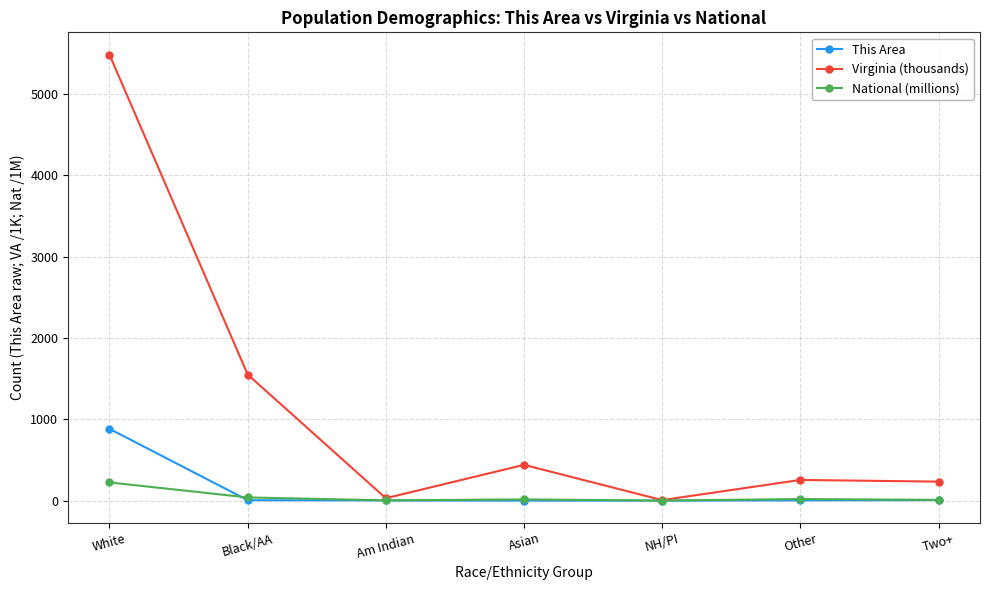

What is the total value across all series at Two+?

248.4